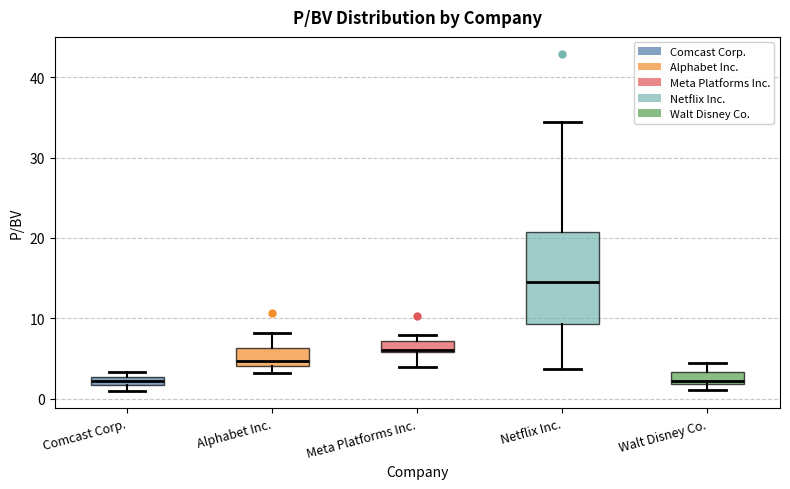

Which box is the tallest, from its lower edge to its upper edge?

Netflix Inc.